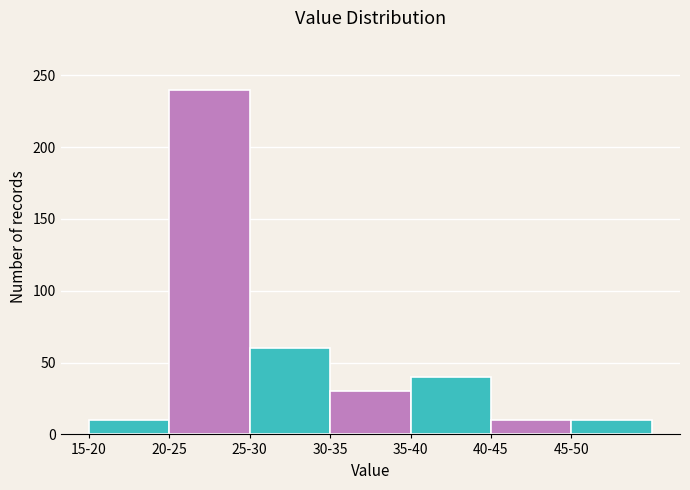

Reading right to left, list all the values displayed in this chart.

45-50=10	40-45=10	35-40=40	30-35=30	25-30=60	20-25=240	15-20=10